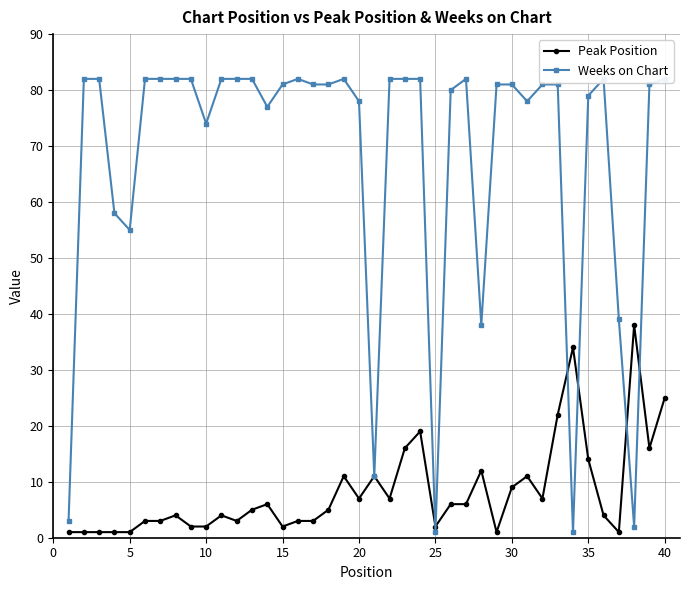

How many intersections are there between Weeks on Chart and Peak Position?

6